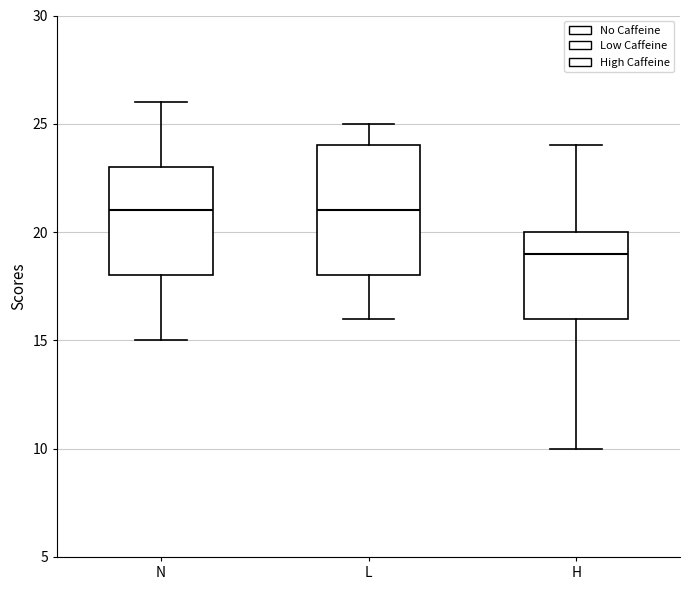

Reading left to right, read every box against the y-axis: the position of its median line, the range the box covers, and the ends of its whiskers. The values are not printed on the chart, so give them approximately, as read against the axis.

N: median 21, box 18 to 23, whiskers 15 to 26
L: median 21, box 18 to 24, whiskers 16 to 25
H: median 19, box 16 to 20, whiskers 10 to 24